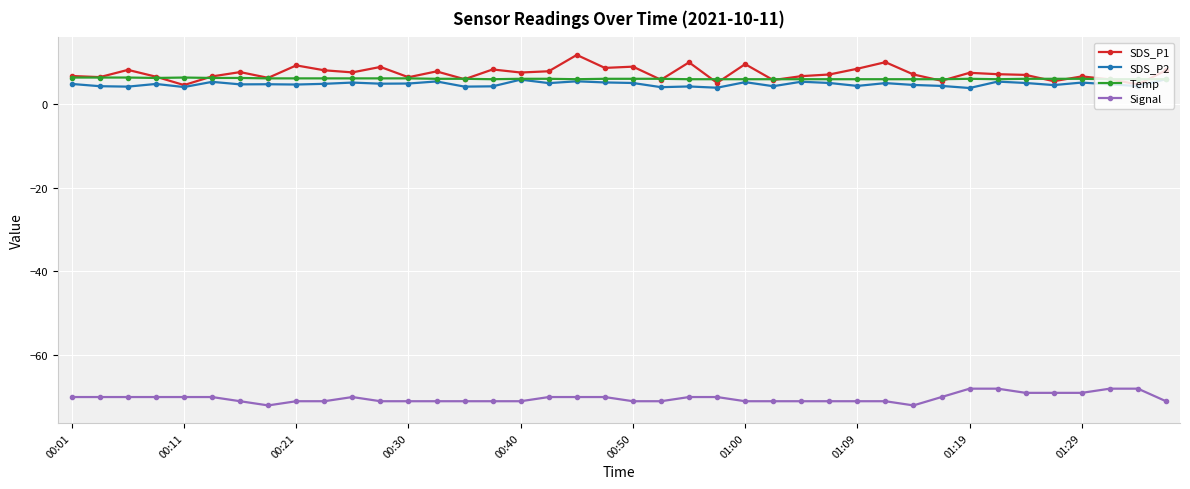

What is the smallest value displayed?

-72.0